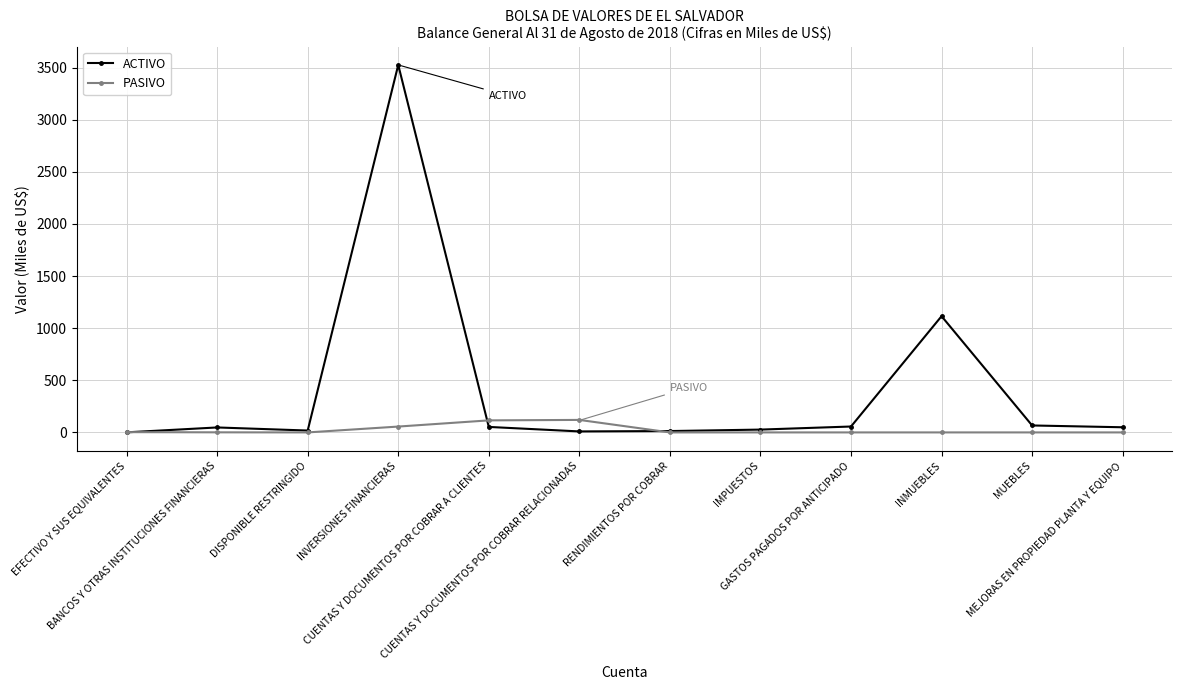

What are all the series names shown in the legend?

ACTIVO, PASIVO